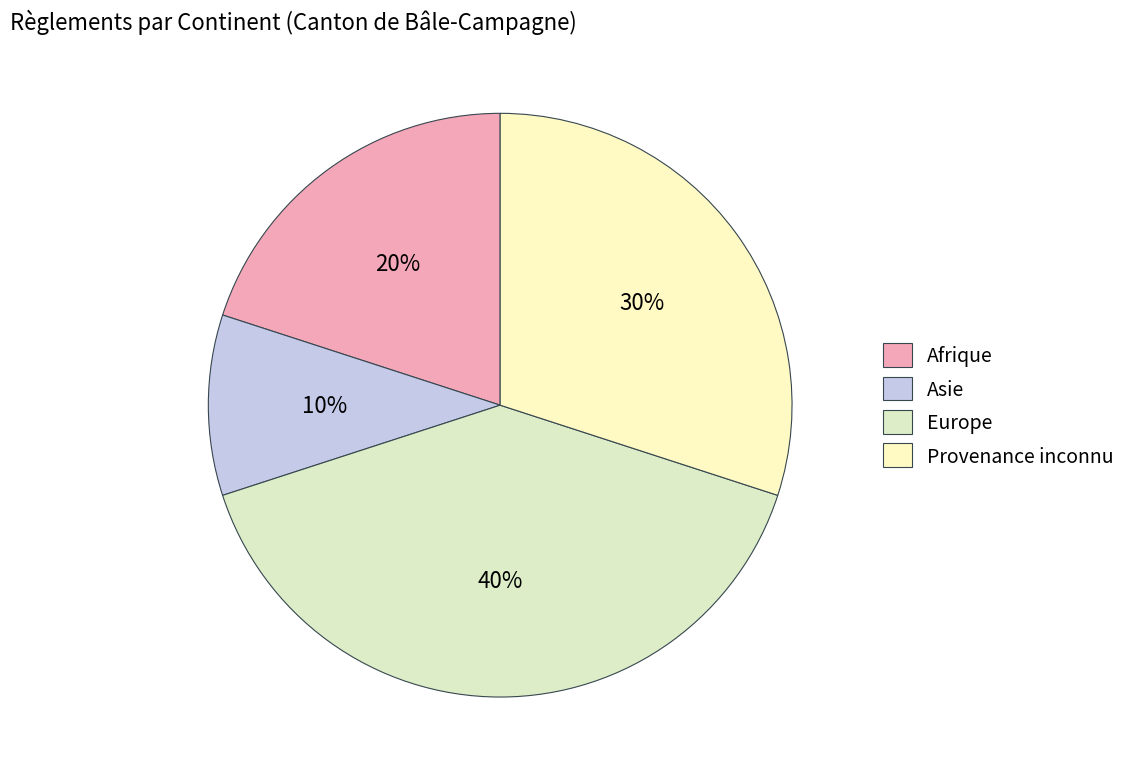

To the nearest percent, what portion does Afrique represent?

20%